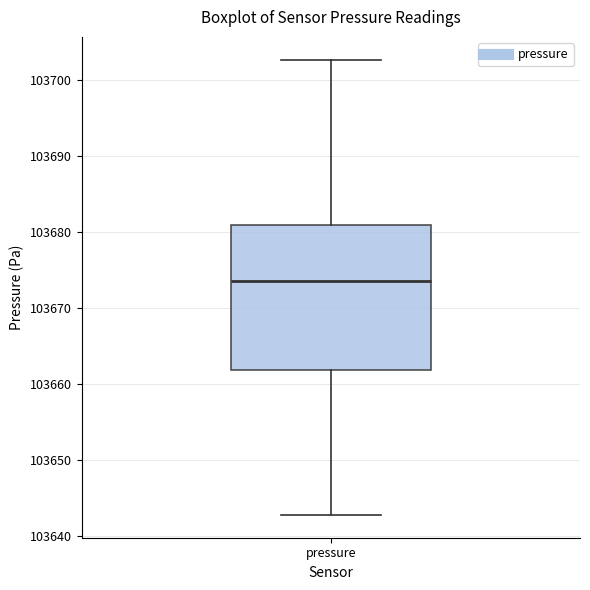

Read this box plot against the y-axis: the position of the median line, the range covered by the box, and the ends of both whiskers. The values are not printed on the chart, so give them approximately, as read against the axis.

median 103674, box 103662 to 103681, whiskers 103643 to 103703